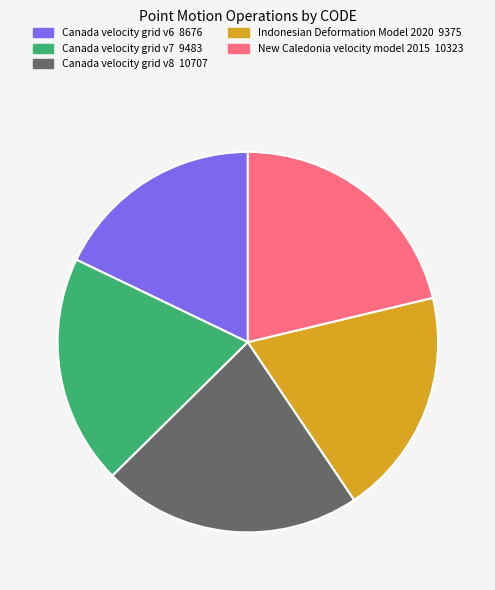

Is New Caledonia velocity model 2015 the majority of the pie?

No